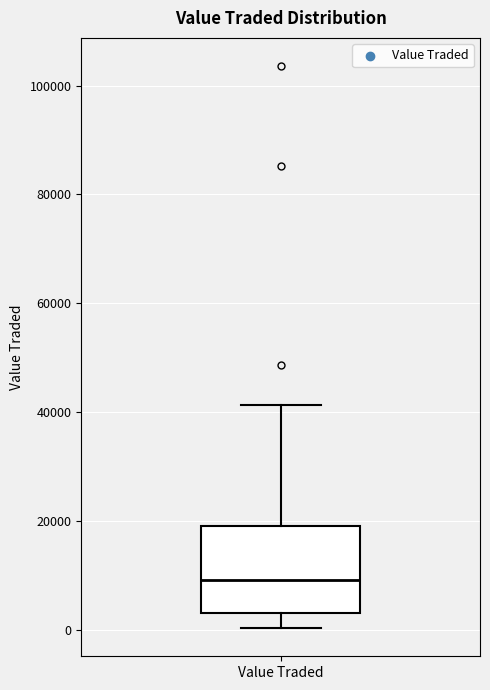

Where is the upper edge of the box for Value Traded on the y-axis? The values are not printed on the chart, so give them approximately, as read against the axis.

20000